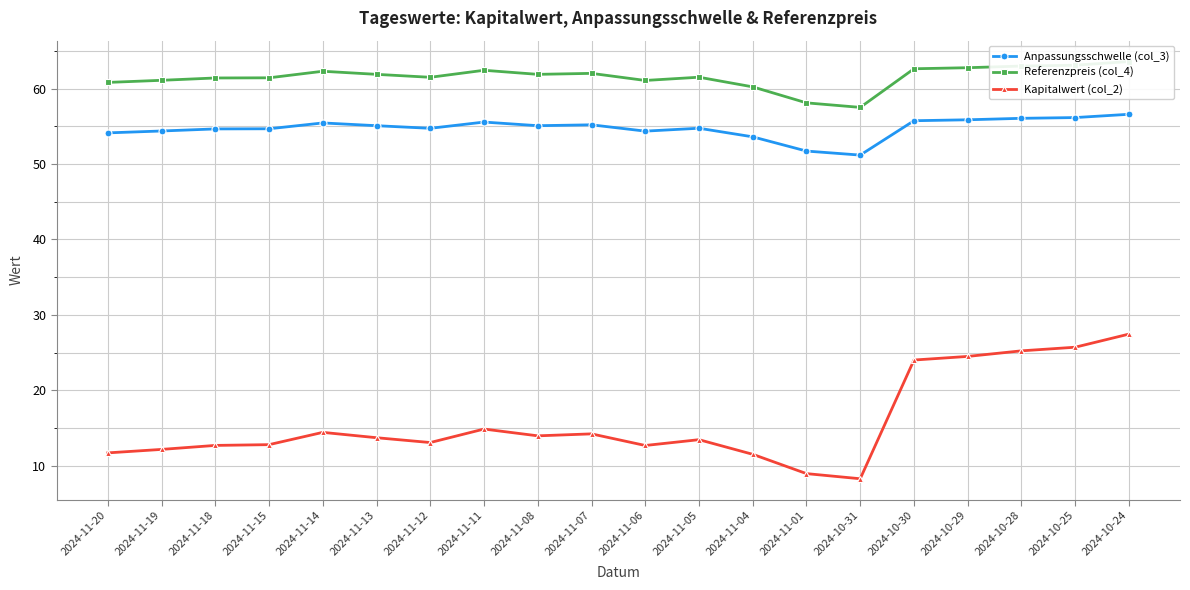

At how many categories does at least one series exceed 57?

20